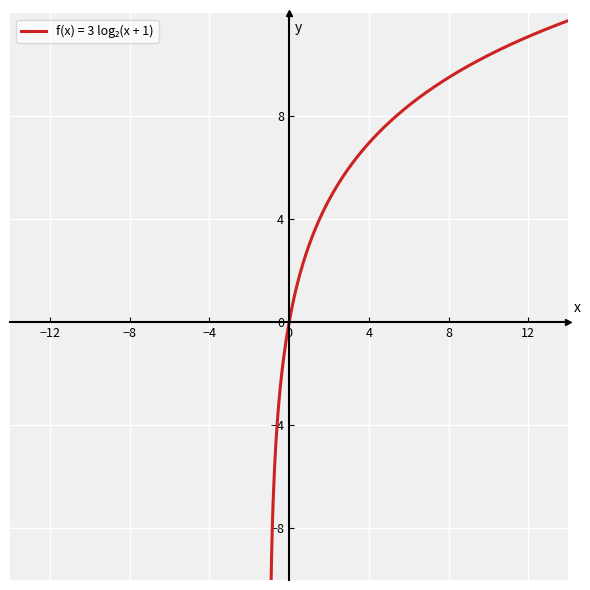

What is the value of the 2nd point from the left?

-7.8